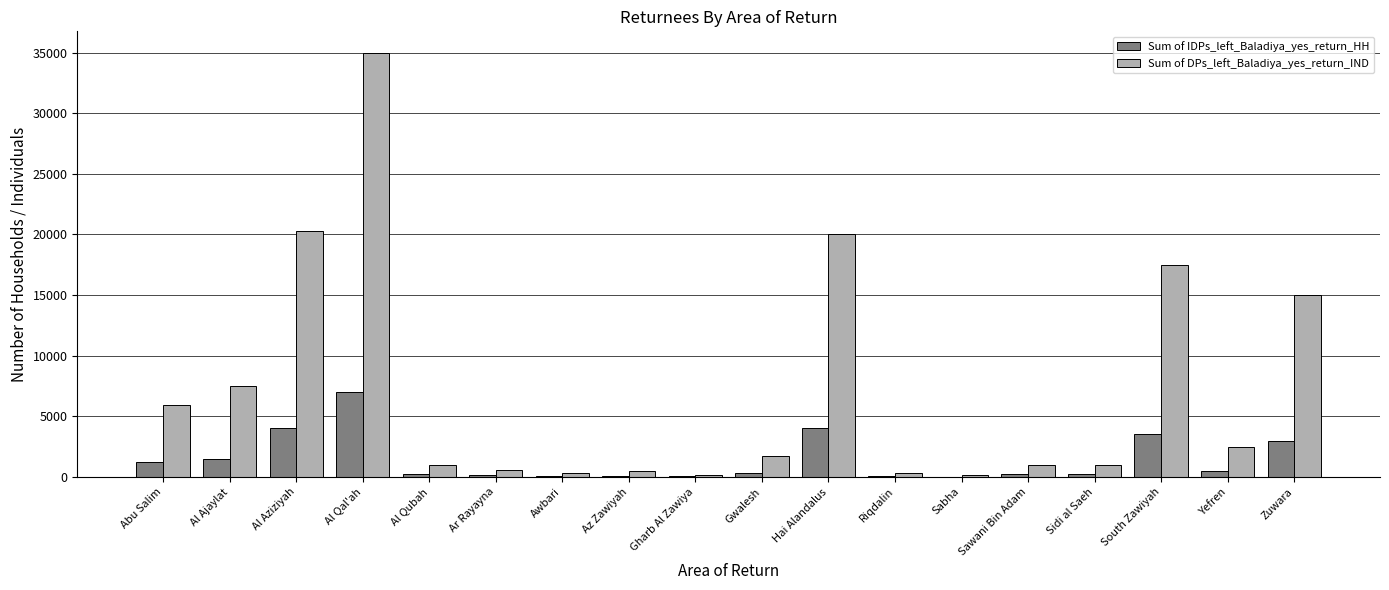

True or false: Sum of DPs_left_Baladiya_yes_return_IND has a value of 5960 at Abu Salim.

True